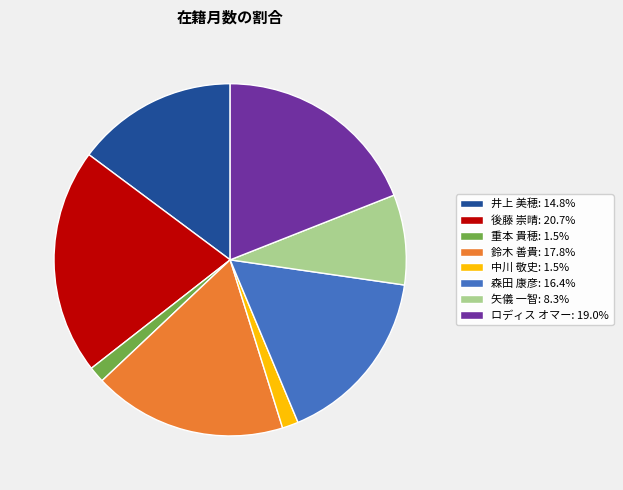

Is it true that 鈴木 善貴 is 28% of the pie?

False